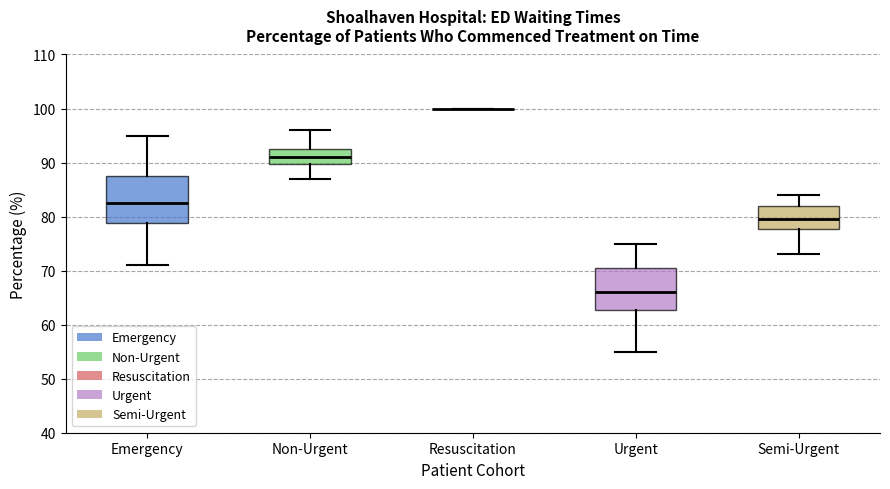

Where does the lower whisker of the box for Non-Urgent end on the y-axis? The values are not printed on the chart, so give them approximately, as read against the axis.

87